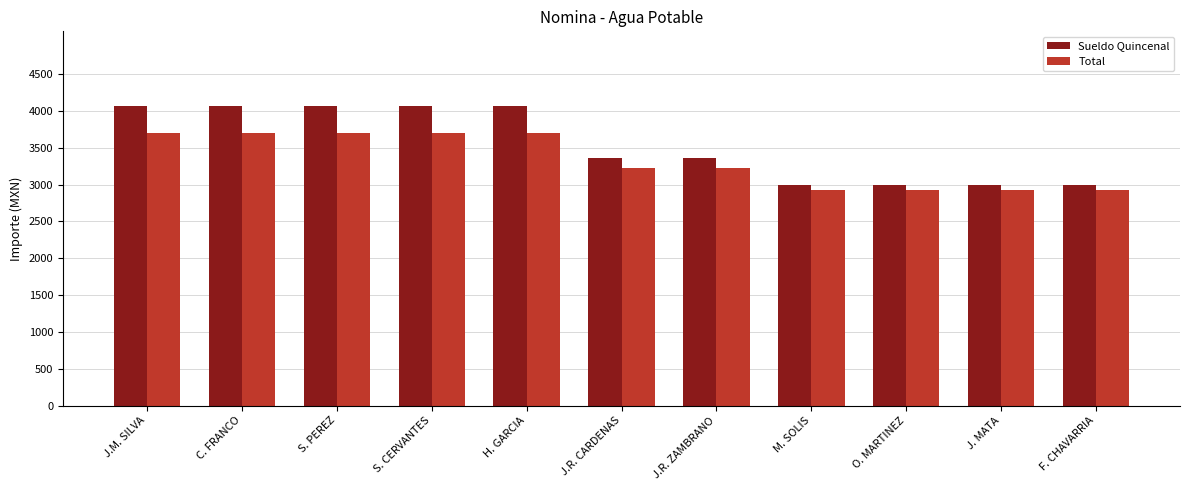

List the series in order of their overall mean, highest first.

Sueldo Quincenal, Total